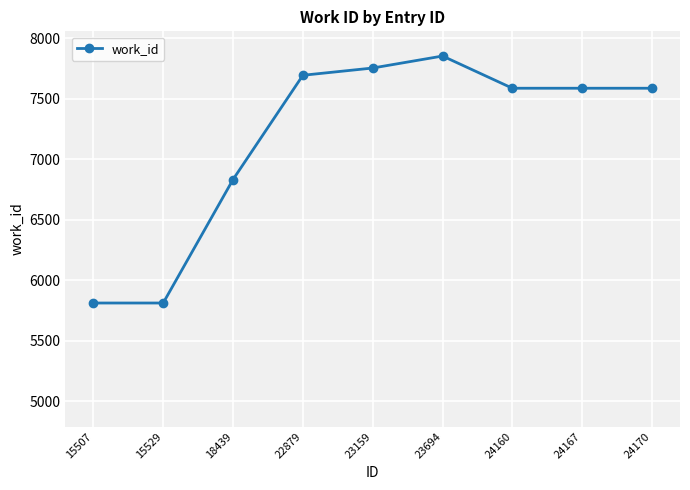

Reading left to right, list all the values displayed in this chart.

5813	5813	6833	7694	7754	7853	7587	7587	7587